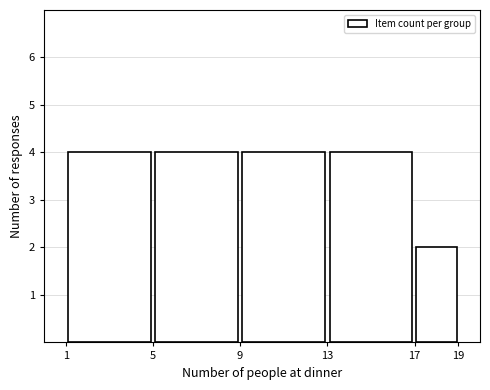

Reading left to right, list every bar in this chart as the range it spans on the x-axis followed by its height. The values are not printed on the chart, so give them approximately, as read against the axis.

1 to 5: 4
5 to 9: 4
9 to 13: 4
13 to 17: 4
17 to 19: 2